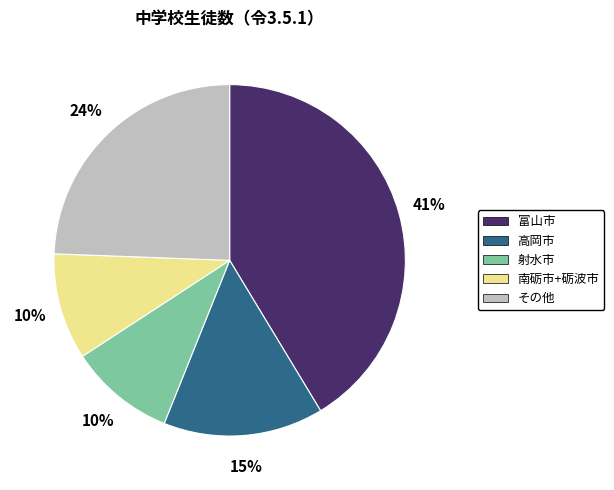

To the nearest percent, what is the average slice percentage?

20%